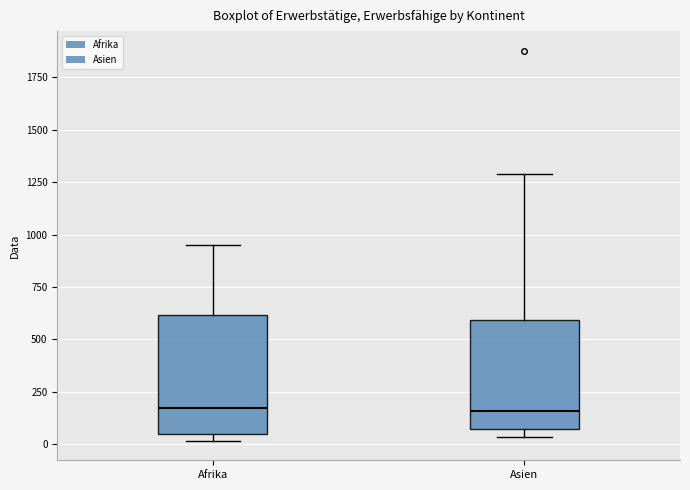

Where is the upper edge of the box for Afrika on the y-axis? The values are not printed on the chart, so give them approximately, as read against the axis.

600